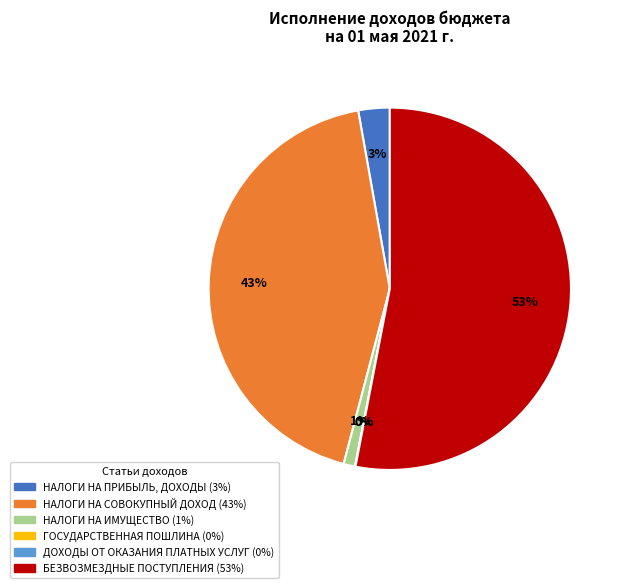

Is there a majority slice in this chart?

Yes